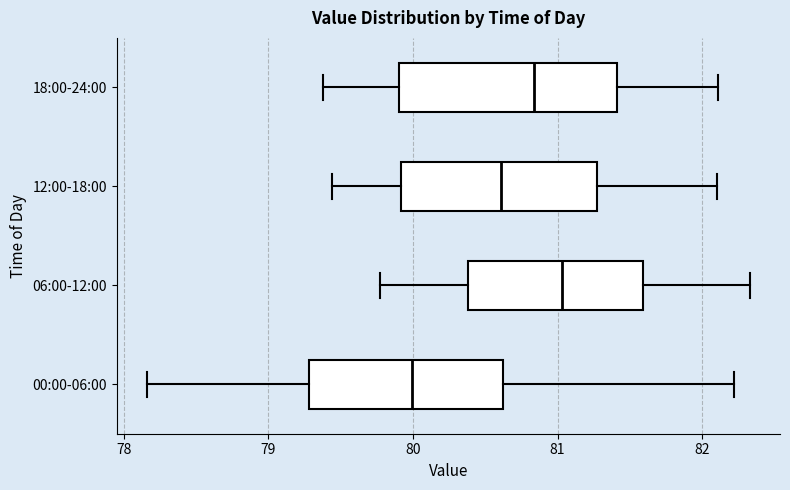

Reading bottom to top, read every box against the x-axis: the position of its median line, the range the box covers, and the ends of its whiskers. The values are not printed on the chart, so give them approximately, as read against the axis.

00:00-06:00: median 80.0, box 79.3 to 80.6, whiskers 78.2 to 82.2
06:00-12:00: median 81.0, box 80.4 to 81.6, whiskers 79.8 to 82.3
12:00-18:00: median 80.6, box 79.9 to 81.3, whiskers 79.4 to 82.1
18:00-24:00: median 80.8, box 79.9 to 81.4, whiskers 79.4 to 82.1